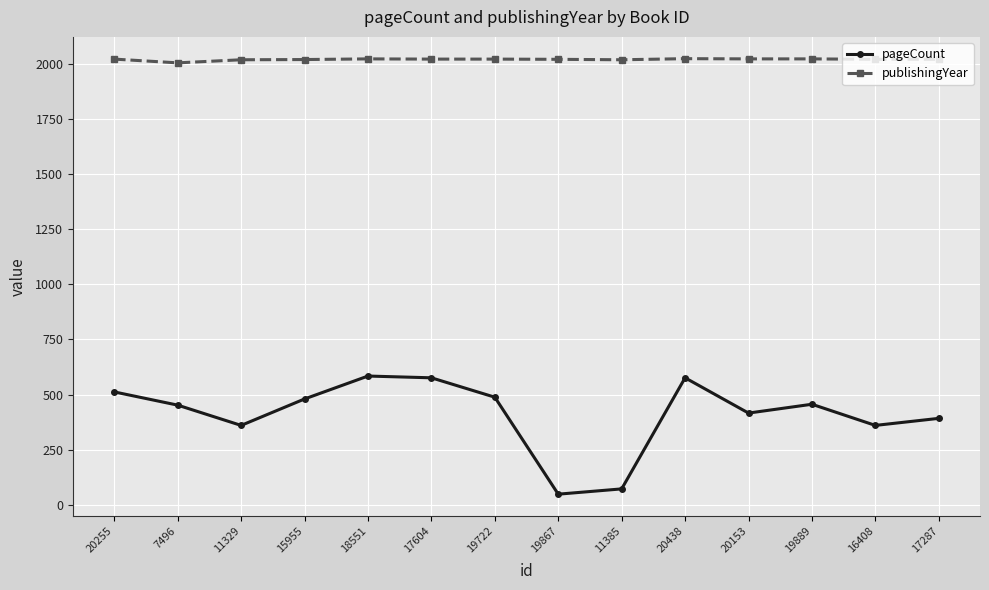

What is the label of the 1st point from the left?

20255